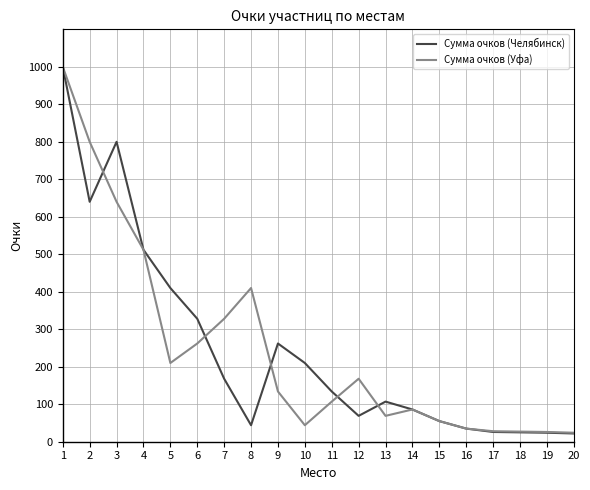

True or false: Сумма очков (Челябинск) has a value of 523 at 3.

False